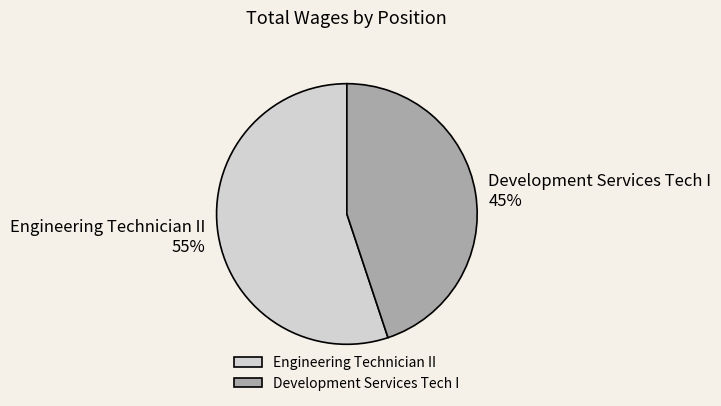

To the nearest percent, what percentage of the pie is Development Services Tech I?

45%